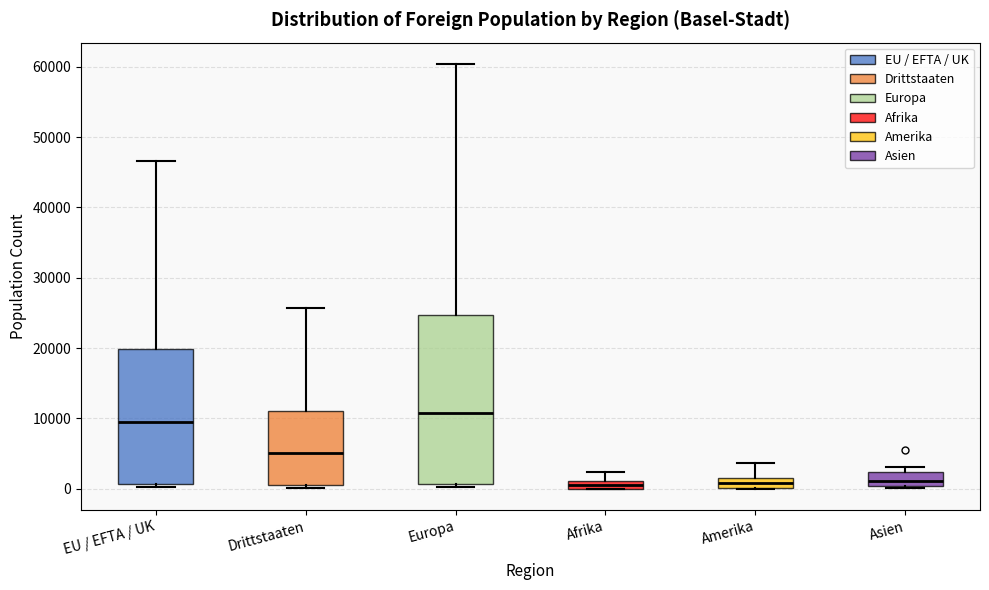

Comparing the boxes themselves (not the whiskers), which one is the tallest?

Europa